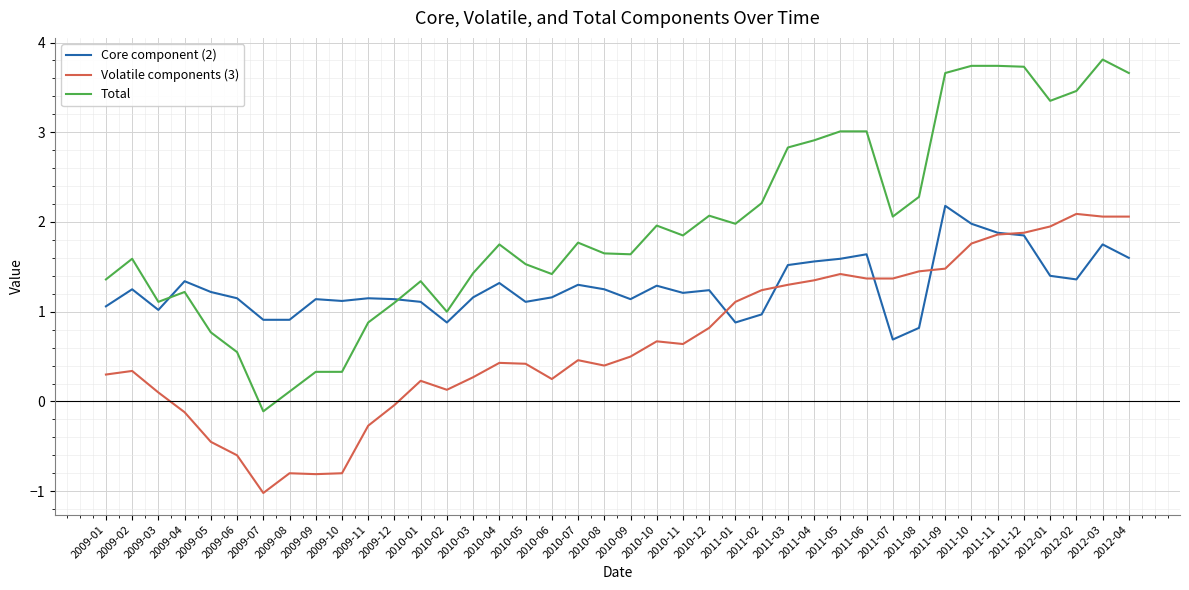

What position from the right is 2012-02?

3